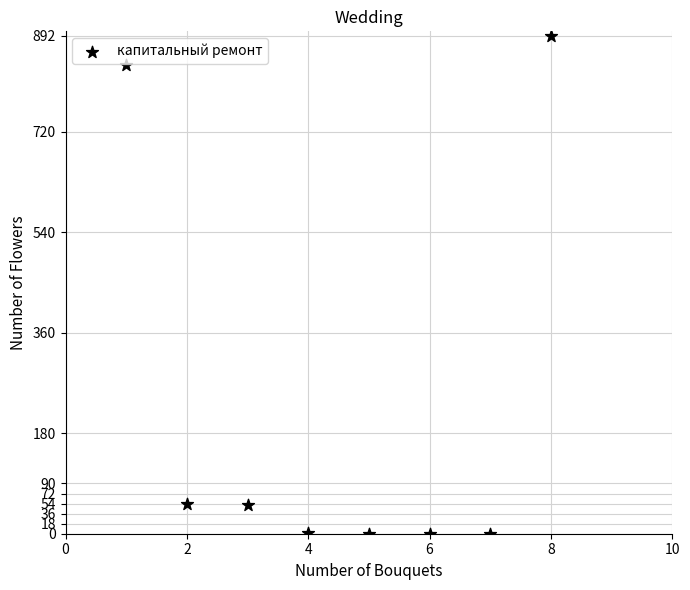

What is the range of X values (max minus min)?

7.0